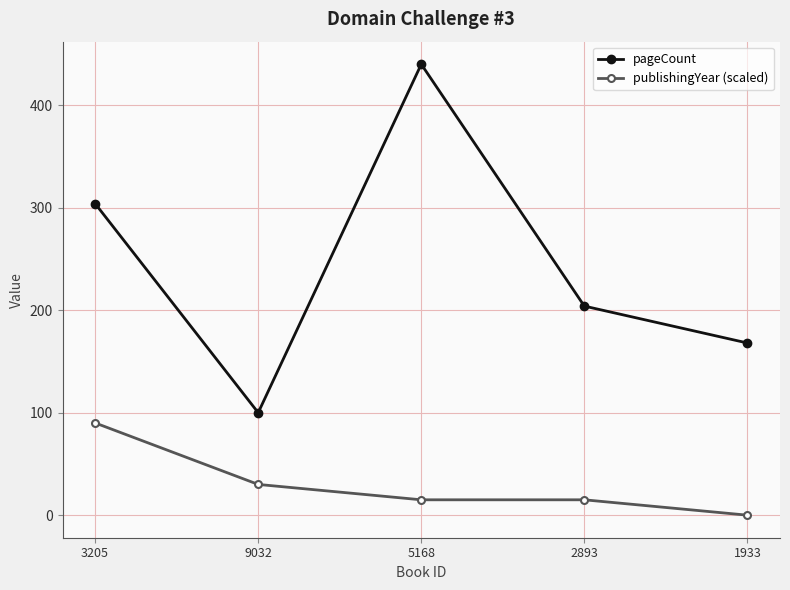

Which category has the lowest value in the pageCount series?

9032